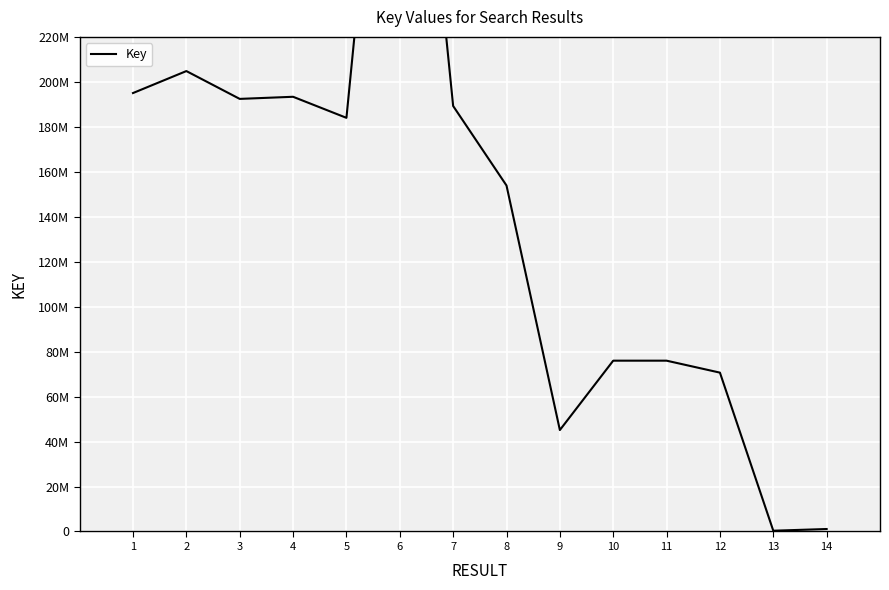

Is it true that the value at 10 is 43826036?

False